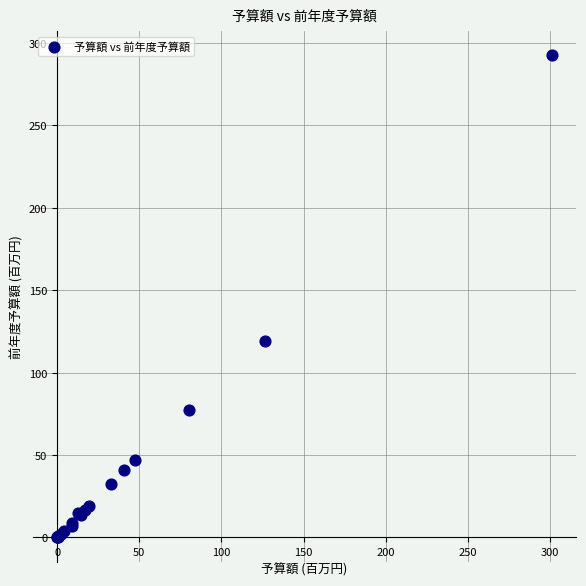

What Y value in the scatter plot is closest to 146?

119.4